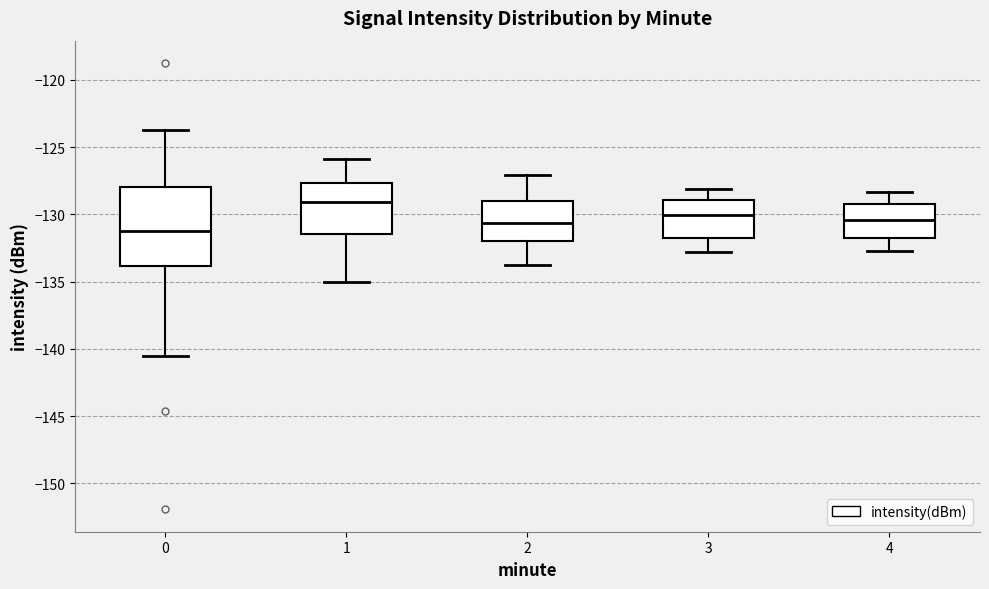

Where is the upper edge of the box at x = 4 on the y-axis? The values are not printed on the chart, so give them approximately, as read against the axis.

-129.0